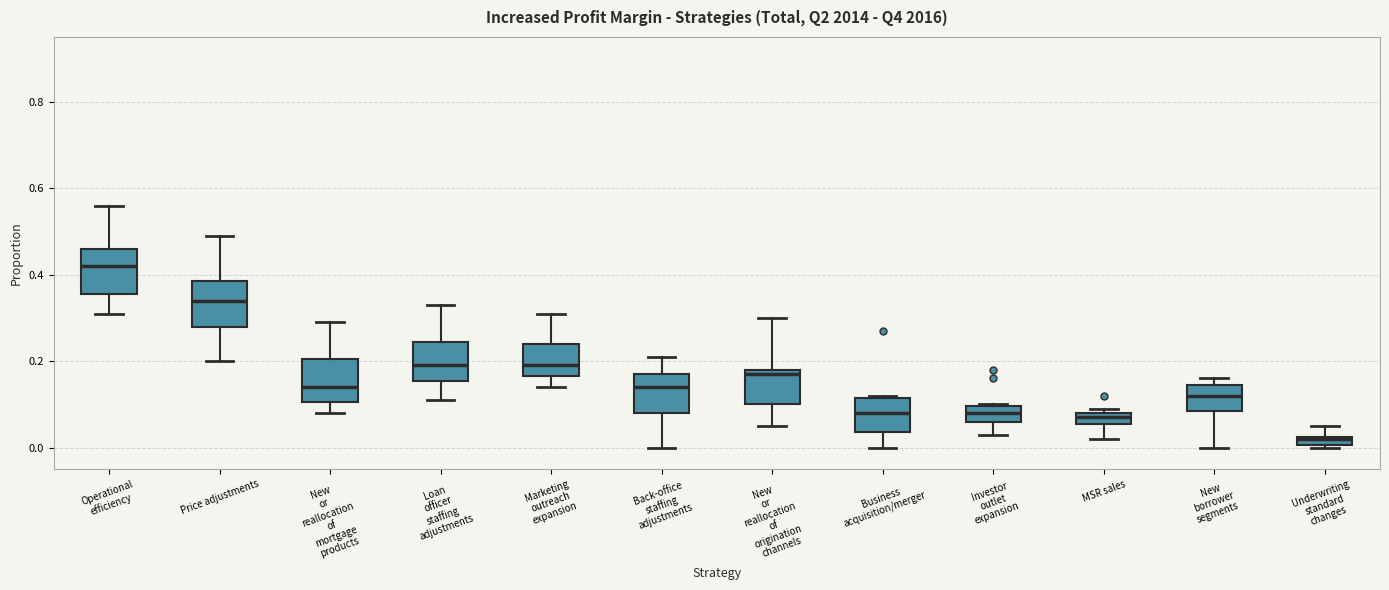

Where does the upper whisker of the box for New or reallocation of mortgage products end on the y-axis? The values are not printed on the chart, so give them approximately, as read against the axis.

0.30